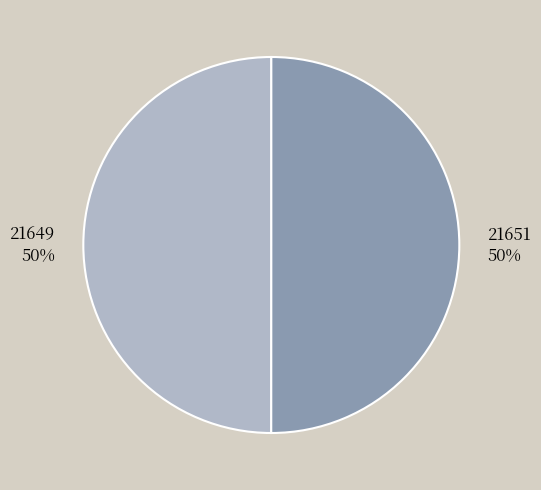

Is the sum of 21651 and 21649 greater than half?

Yes